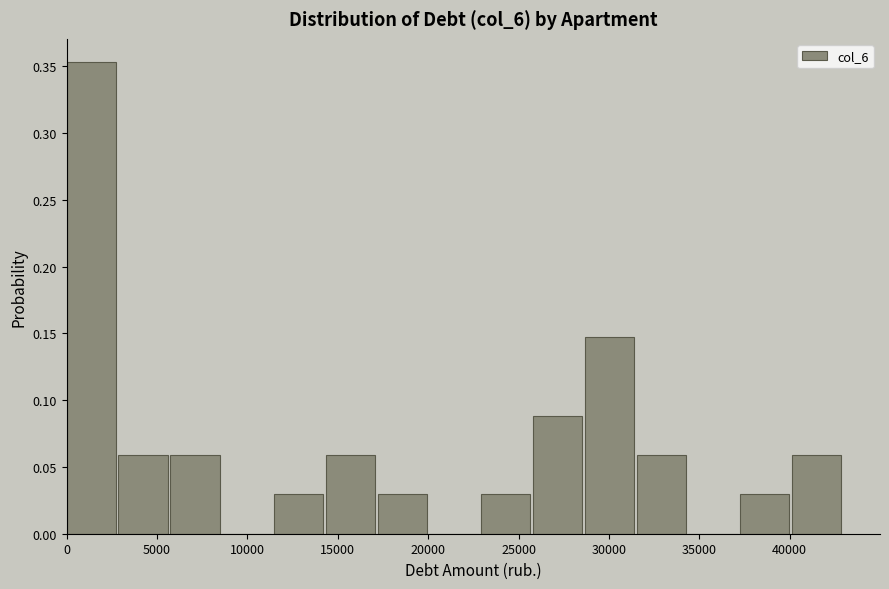

Reading left to right, list every bar in this chart as the range it spans on the x-axis followed by its height. Neither the bar edges nor the heights are printed on the chart, so give them approximately, as read against the axes.

0 to 3000: 0.355
3000 to 5500: 0.060
5500 to 8500: 0.060
8500 to 11500: 0
11500 to 14500: 0.030
14500 to 17000: 0.060
17000 to 20000: 0.030
20000 to 23000: 0
23000 to 26000: 0.030
26000 to 28500: 0.090
28500 to 31500: 0.145
31500 to 34500: 0.060
34500 to 37500: 0
37500 to 40000: 0.030
40000 to 43000: 0.060